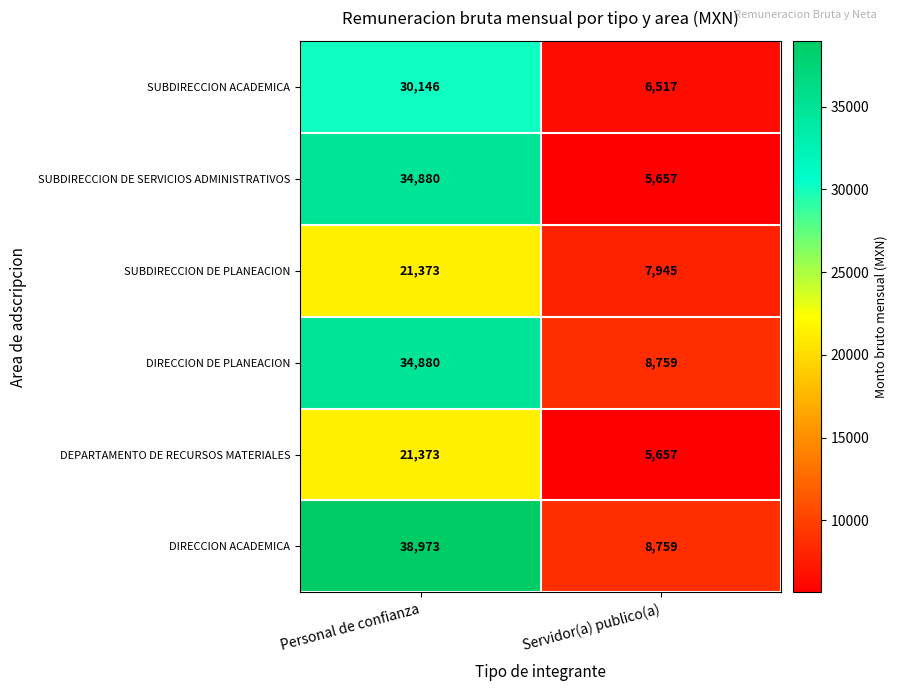

At how many categories does at least one series exceed 13169?

1